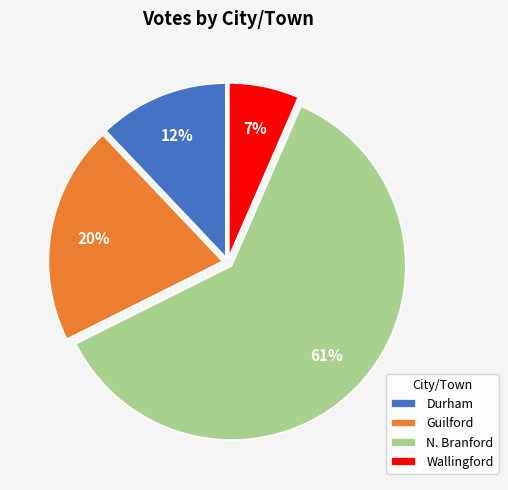

True or false: Guilford accounts for 20% of the total.

True